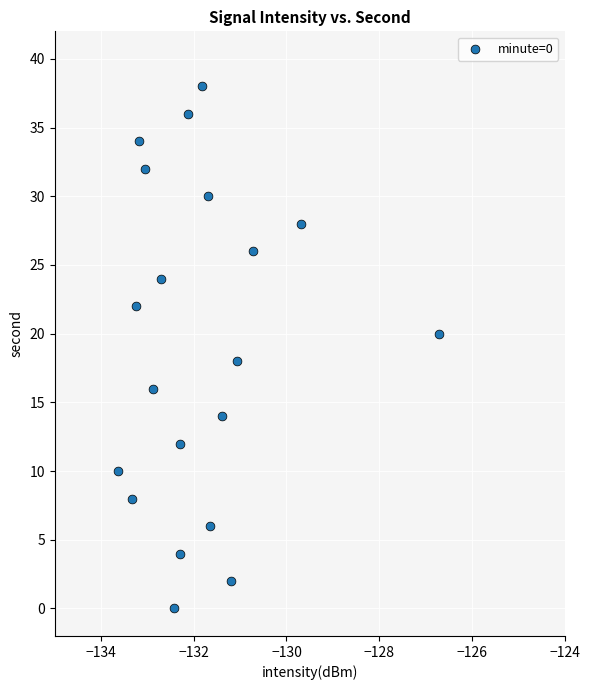

What is the range of Y values (max minus min)?

38